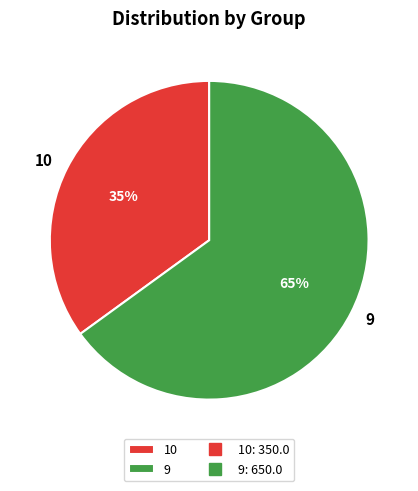

Does 10 represent more than half of the total?

No